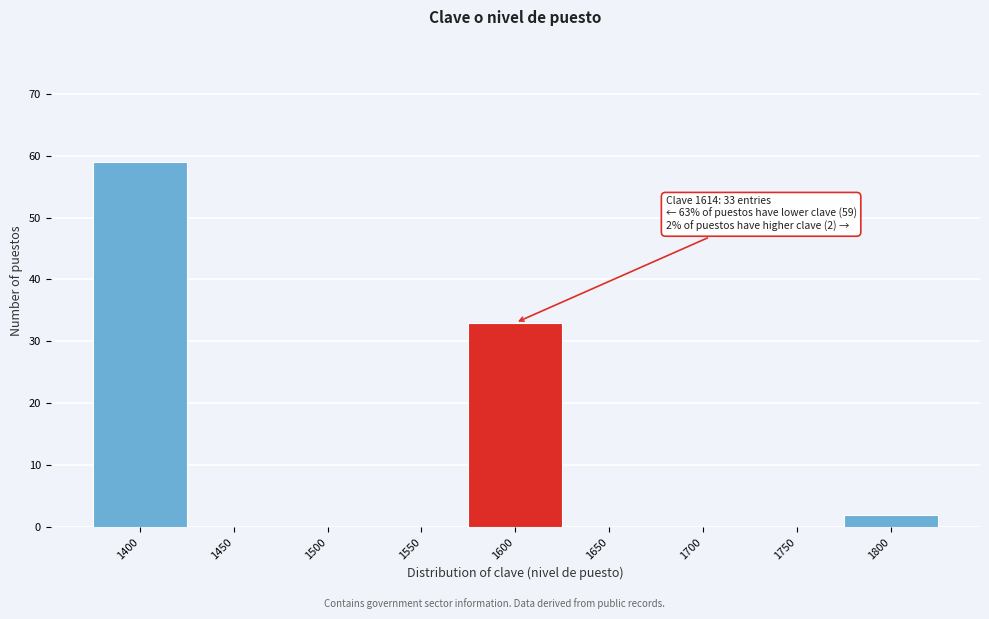

Reading left to right, what are all the values shown in this chart?

1400=59	1450=0	1500=0	1550=0	1600=33	1650=0	1700=0	1750=0	1800=2